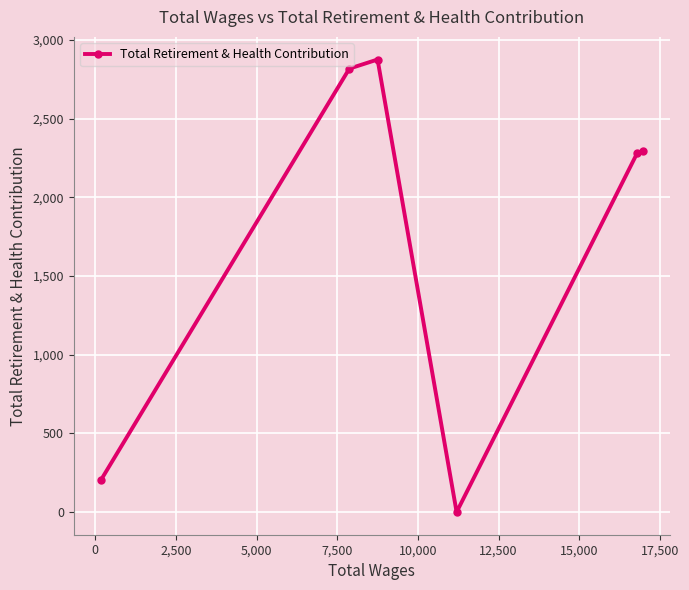

What is the difference between the maximum and second lowest values?

2672